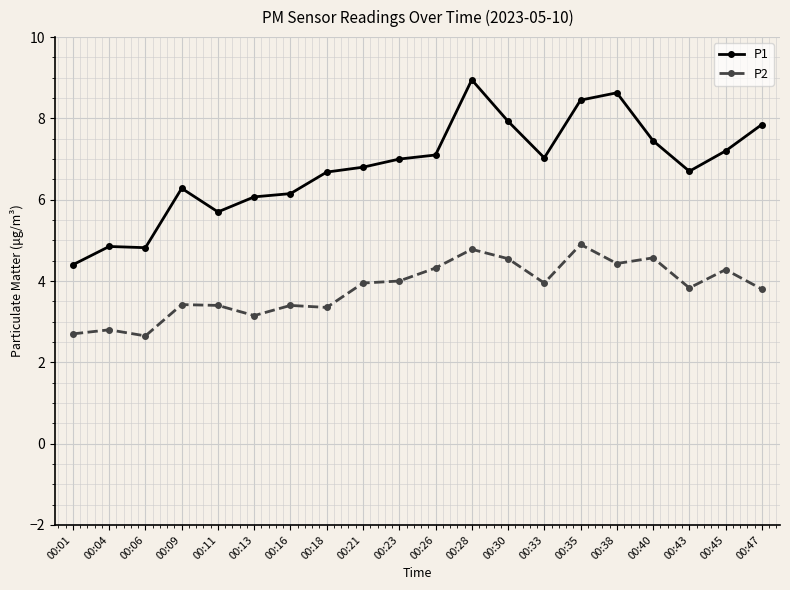

What is the total value across all series at 00:38?

13.1